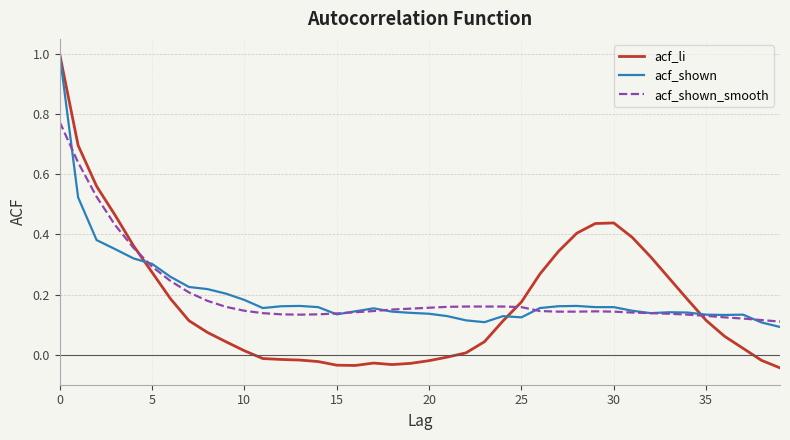

Which series has the widest spread of values?

acf_li